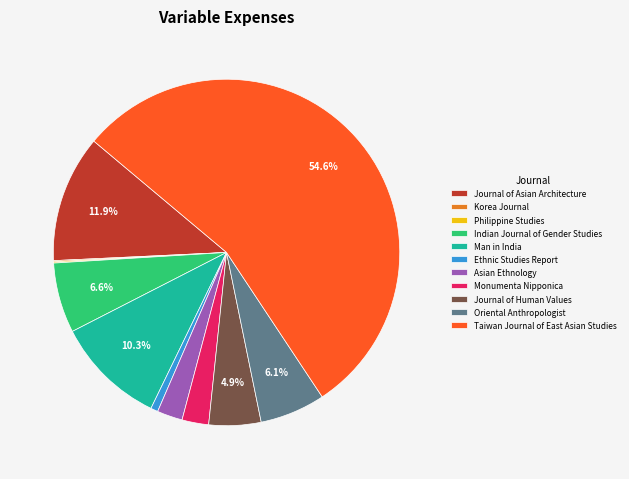

Is it true that Monumenta Nipponica is 17% of the pie?

False